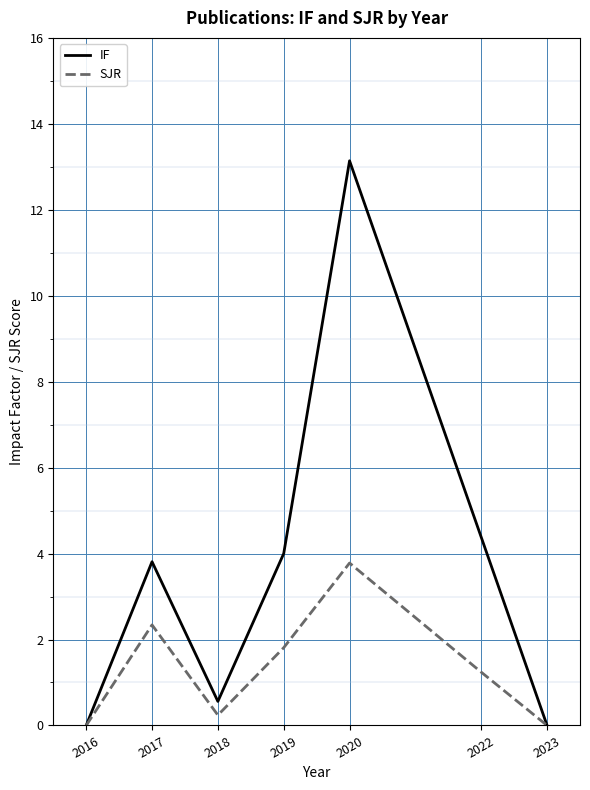

What is the difference between the second highest and second lowest values in the SJR series?

2.3